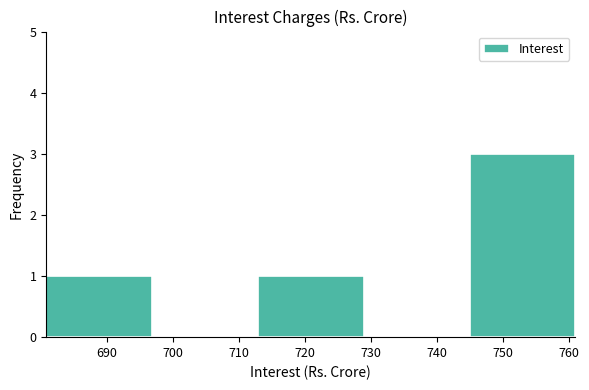

How tall is the bar that spans 745 to 761 on the x-axis? Neither the bar edges nor the heights are printed on the chart, so give them approximately, as read against the axes.

3